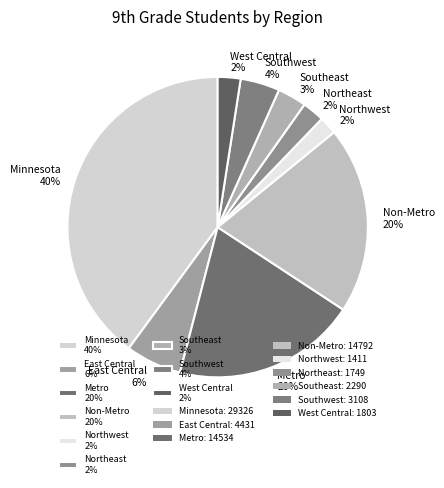

The Minnesota slice represents 40% of the pie. True or false?

True